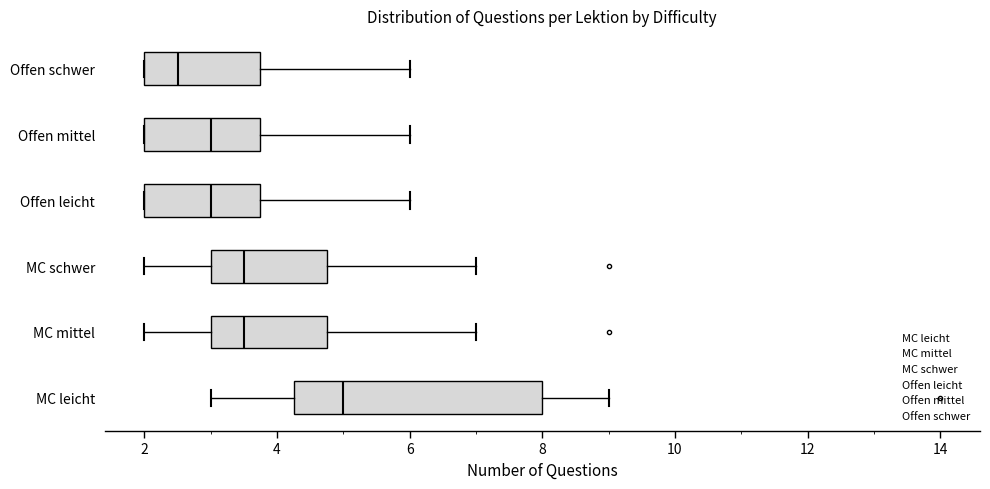

Reading bottom to top, transcribe this box plot: for each box, give where its median line is, the range the box spans, and where its two whiskers end, as read against the x-axis. The values are not printed on the chart, so give them approximately, as read against the axis.

MC leicht: median 5.0, box 4.2 to 8.0, whiskers 3.0 to 9.0
MC mittel: median 3.6, box 3.0 to 4.8, whiskers 2.0 to 7.0
MC schwer: median 3.6, box 3.0 to 4.8, whiskers 2.0 to 7.0
Offen leicht: median 3.0, box 2.0 to 3.8, whiskers 2.0 to 6.0
Offen mittel: median 3.0, box 2.0 to 3.8, whiskers 2.0 to 6.0
Offen schwer: median 2.6, box 2.0 to 3.8, whiskers 2.0 to 6.0